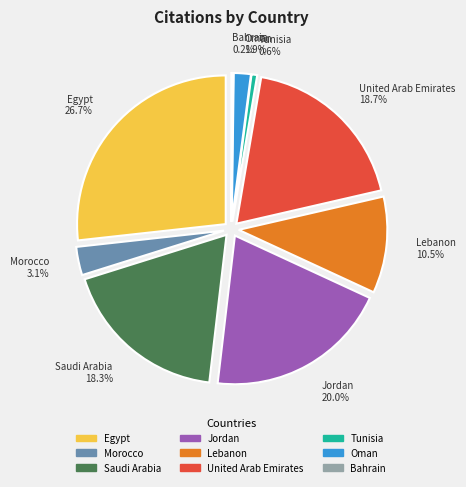

To the nearest percent, what portion does United Arab Emirates represent?

19%